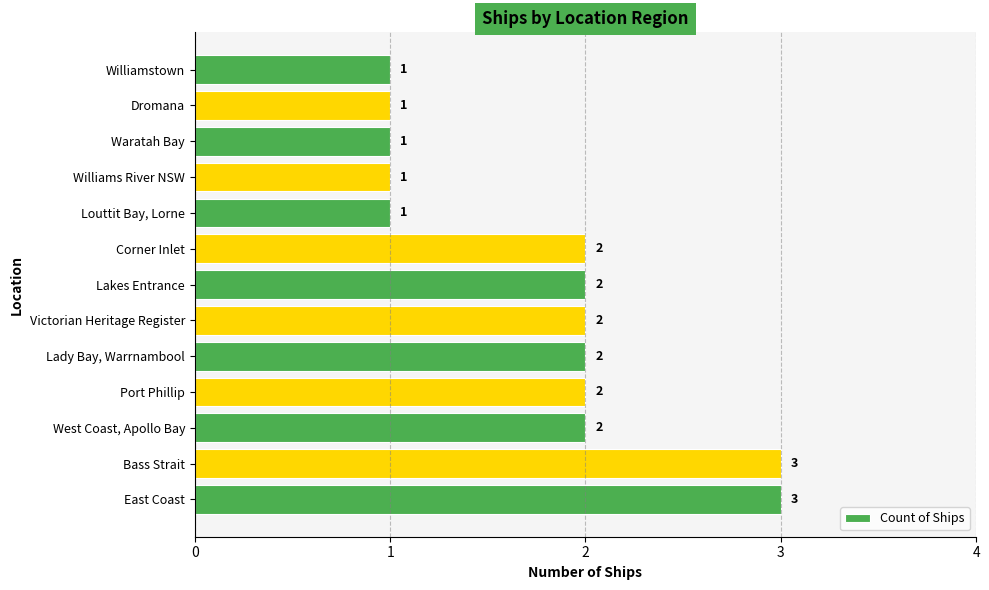

True or false: the data shows 3 at Lakes Entrance.

False